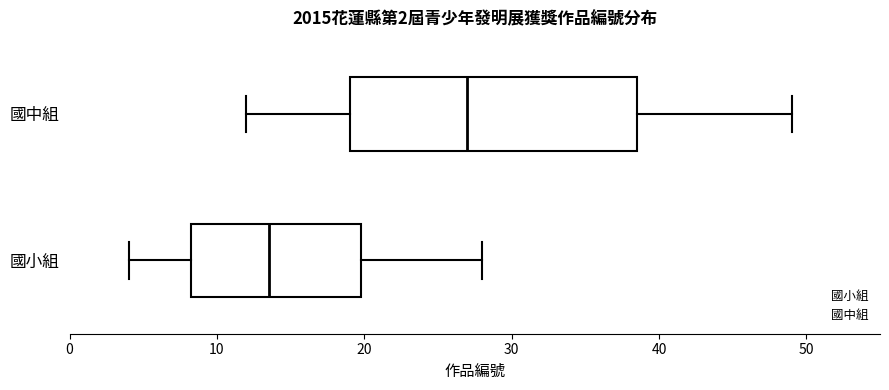

Which box's median line is the furthest to the left?

國小組